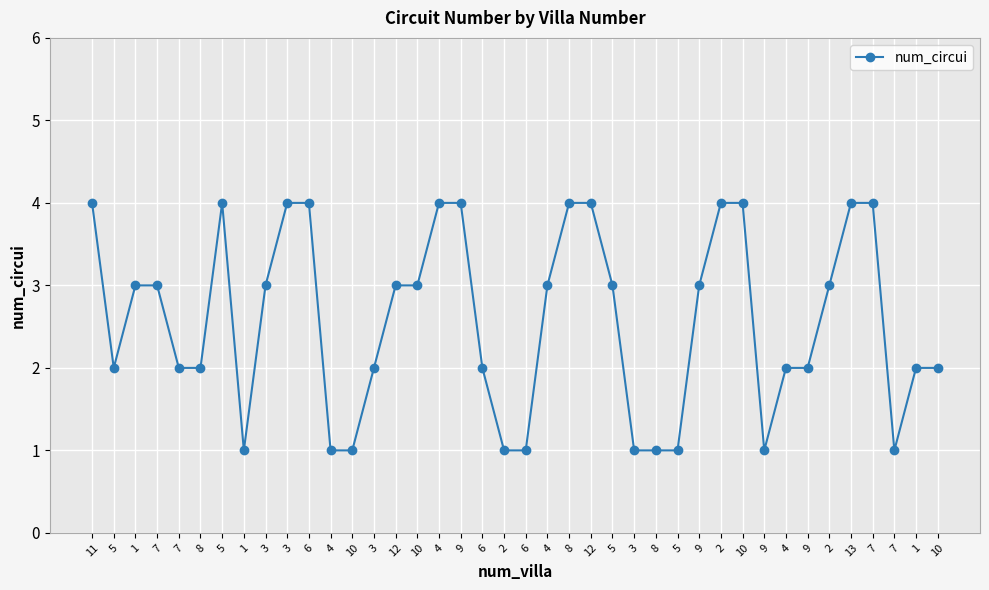

What is the difference between the values at 9 and 6?

1